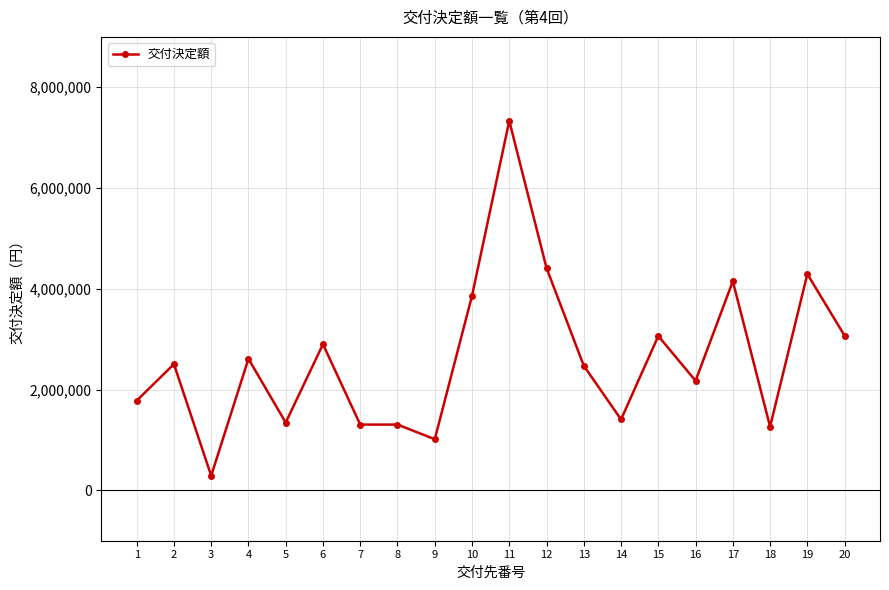

What is the maximum value shown in the chart?

7334000